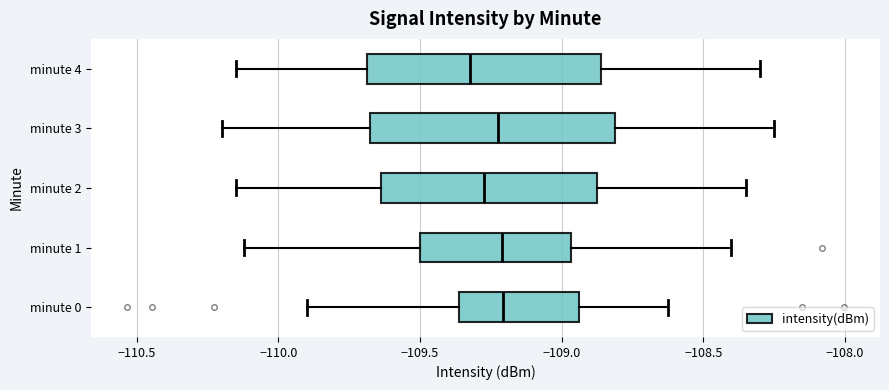

Reading bottom to top, read every box against the x-axis: the position of its median line, the range the box covers, and the ends of its whiskers. The values are not printed on the chart, so give them approximately, as read against the axis.

minute 0: median -109.20, box -109.35 to -108.95, whiskers -109.90 to -108.60
minute 1: median -109.20, box -109.50 to -108.95, whiskers -110.10 to -108.40
minute 2: median -109.25, box -109.65 to -108.85, whiskers -110.15 to -108.35
minute 3: median -109.20, box -109.65 to -108.80, whiskers -110.20 to -108.25
minute 4: median -109.30, box -109.70 to -108.85, whiskers -110.15 to -108.30